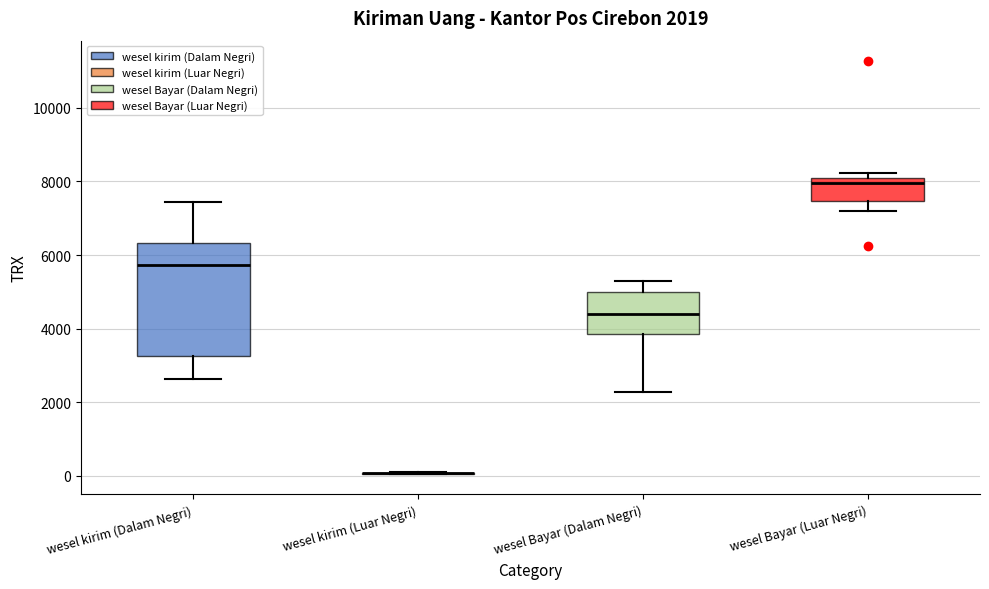

Which box is the tallest, from its lower edge to its upper edge?

wesel kirim (Dalam Negri)